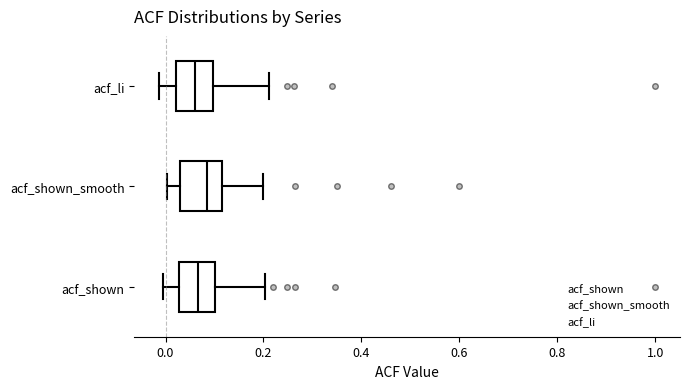

Reading bottom to top, transcribe this box plot: for each box, give where its median line is, the range the box spans, and where its two whiskers end, as read against the x-axis. The values are not printed on the chart, so give them approximately, as read against the axis.

acf_shown: median 0.06, box 0.02 to 0.10, whiskers 0.00 to 0.20
acf_shown_smooth: median 0.08, box 0.04 to 0.12, whiskers 0.00 to 0.20
acf_li: median 0.06, box 0.02 to 0.10, whiskers -0.02 to 0.22